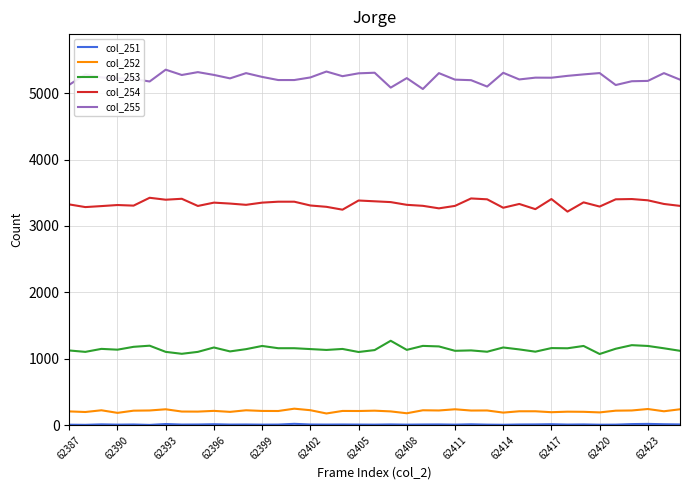

What is the average value of the col_252 series?

215